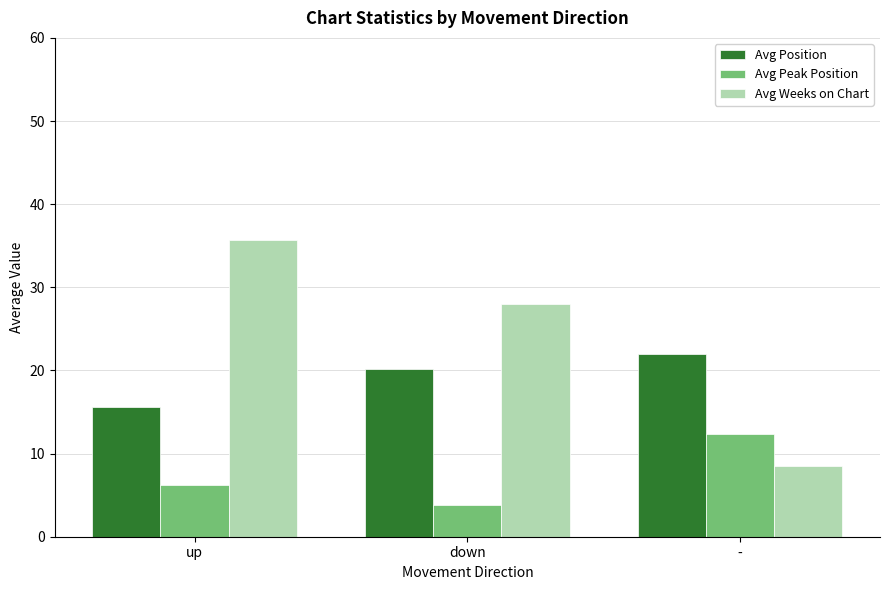

Which series has the largest range (max minus min)?

Avg Weeks on Chart